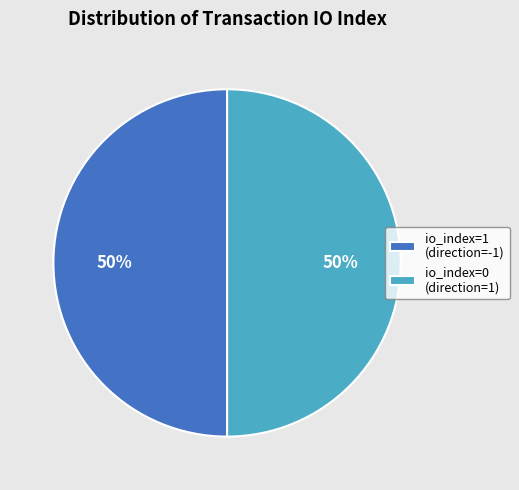

How many slices are in this pie chart?

2